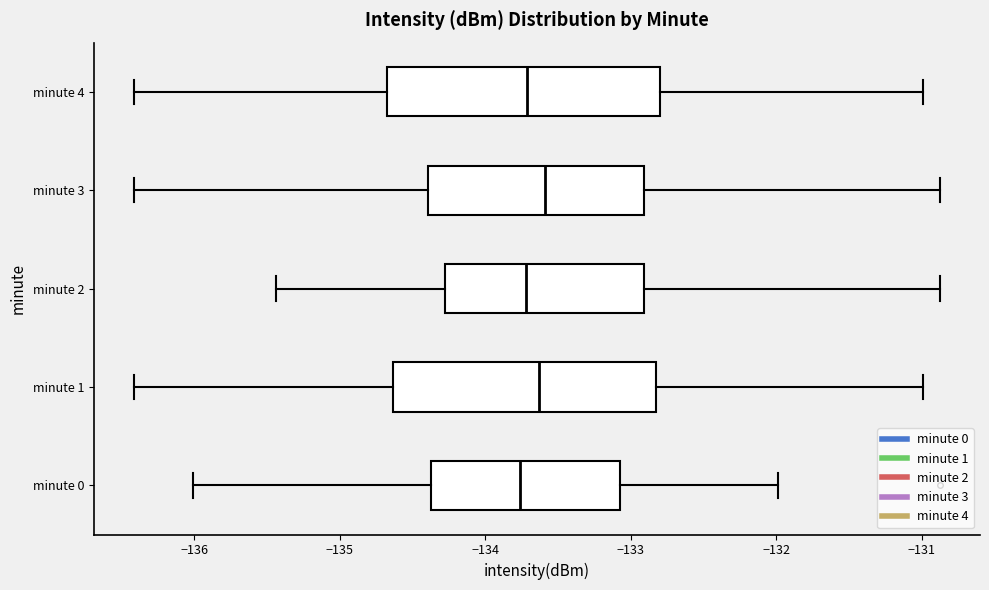

Where is the right edge of the box for minute 1 on the x-axis? The values are not printed on the chart, so give them approximately, as read against the axis.

-132.8